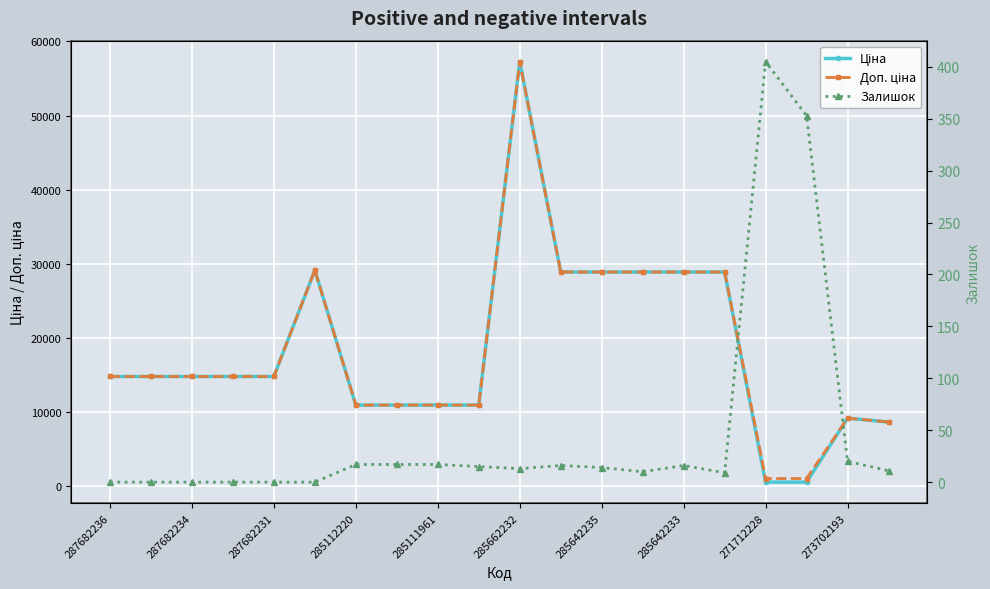

Which series has the widest spread of values?

Ціна